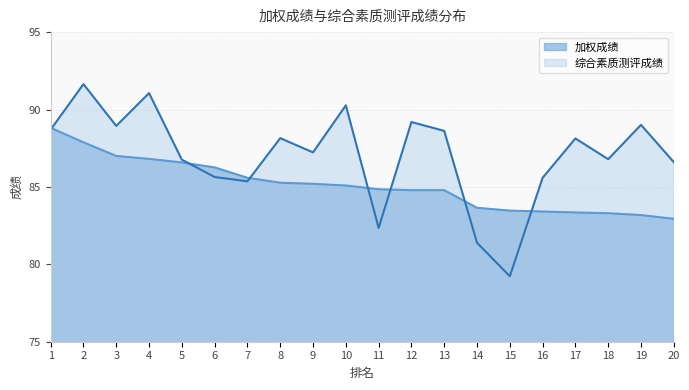

How many interior local peaks does the 综合素质测评成绩 series have?

7